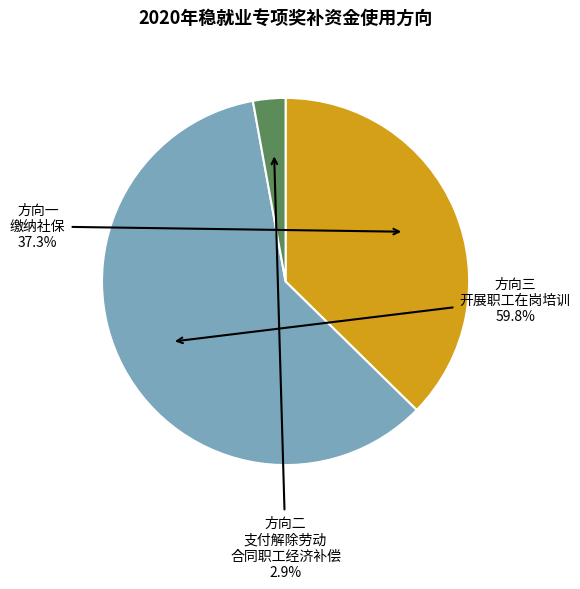

Is there a majority slice in this chart?

Yes